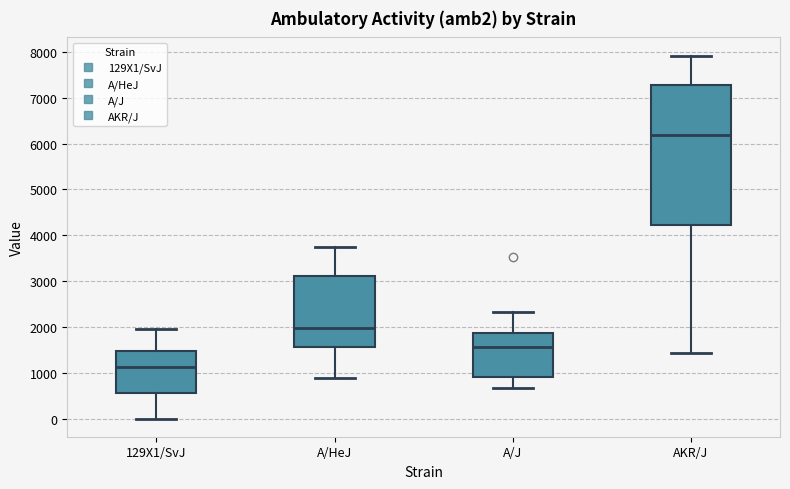

Which box is the tallest, from its lower edge to its upper edge?

AKR/J